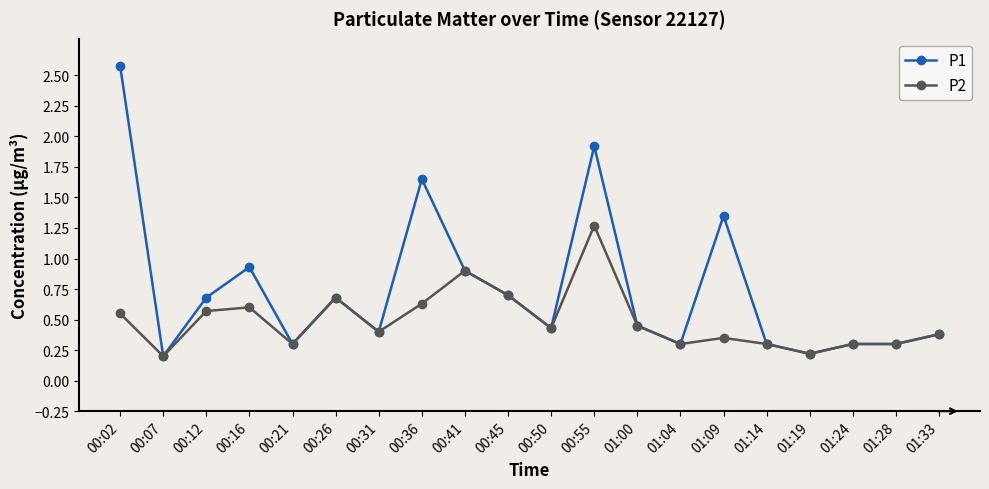

The P2 series shows 0.6 at 01:00. True or false?

False